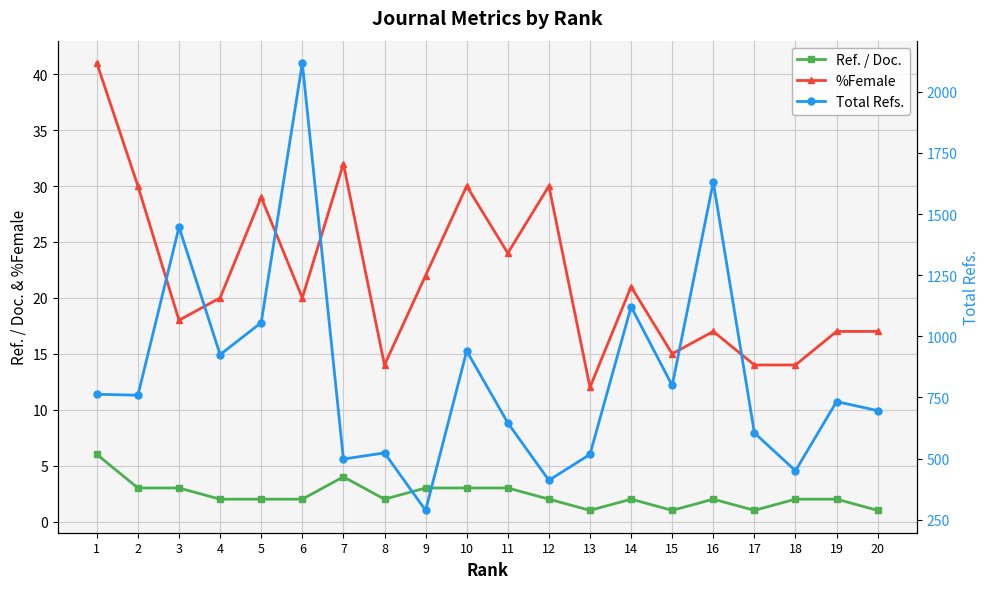

List the labels in order of Ref. / Doc. value, smallest first.

13, 15, 17, 20, 4, 5, 6, 8, 12, 14, 16, 18, 19, 2, 3, 9, 10, 11, 7, 1